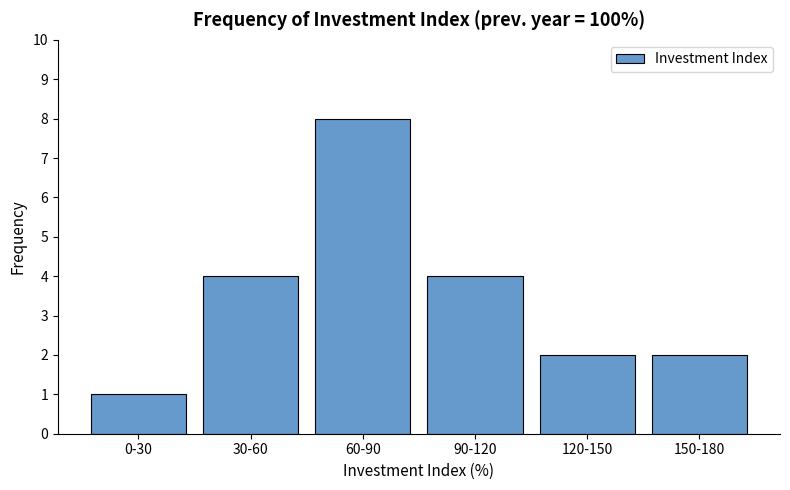

Reading right to left, list all the values displayed in this chart.

150-180=2	120-150=2	90-120=4	60-90=8	30-60=4	0-30=1